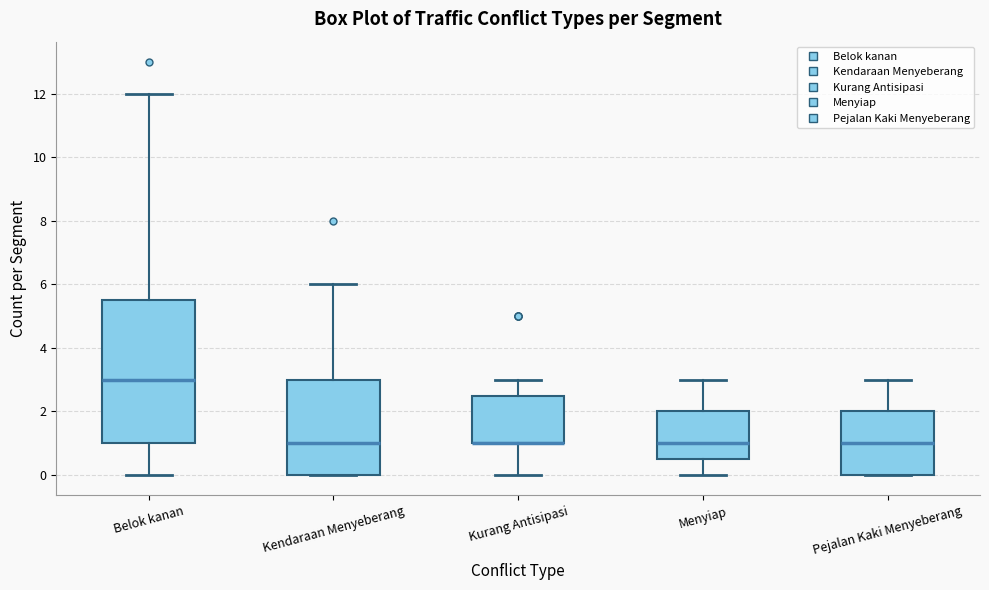

Reading left to right, transcribe this box plot: for each box, give where its median line is, the range the box spans, and where its two whiskers end, as read against the y-axis. The values are not printed on the chart, so give them approximately, as read against the axis.

Belok kanan: median 3.0, box 1.0 to 5.6, whiskers 0.0 to 12.0
Kendaraan Menyeberang: median 1.0, box 0.0 to 3.0, whiskers 0.0 to 6.0
Kurang Antisipasi: median 1.0 (drawn on the box's lower edge), box 1.0 to 2.6, whiskers 0.0 to 3.0
Menyiap: median 1.0, box 0.6 to 2.0, whiskers 0.0 to 3.0
Pejalan Kaki Menyeberang: median 1.0, box 0.0 to 2.0, whiskers 0.0 to 3.0